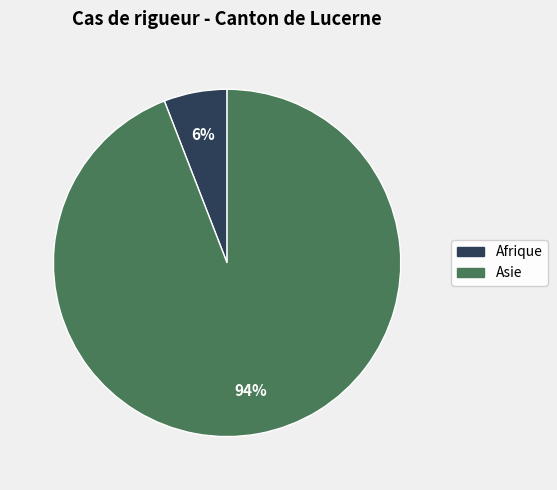

Is there any slice that represents more than half of the pie?

Yes